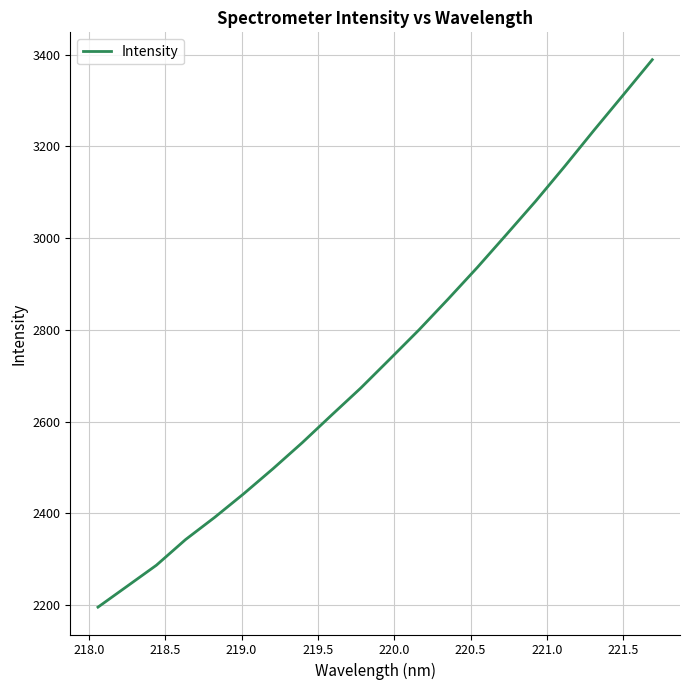

What is the smallest value displayed?

2195.4